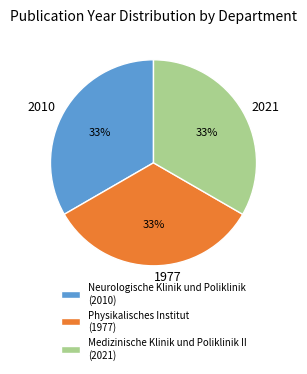

To the nearest percent, what is the average slice percentage?

33%